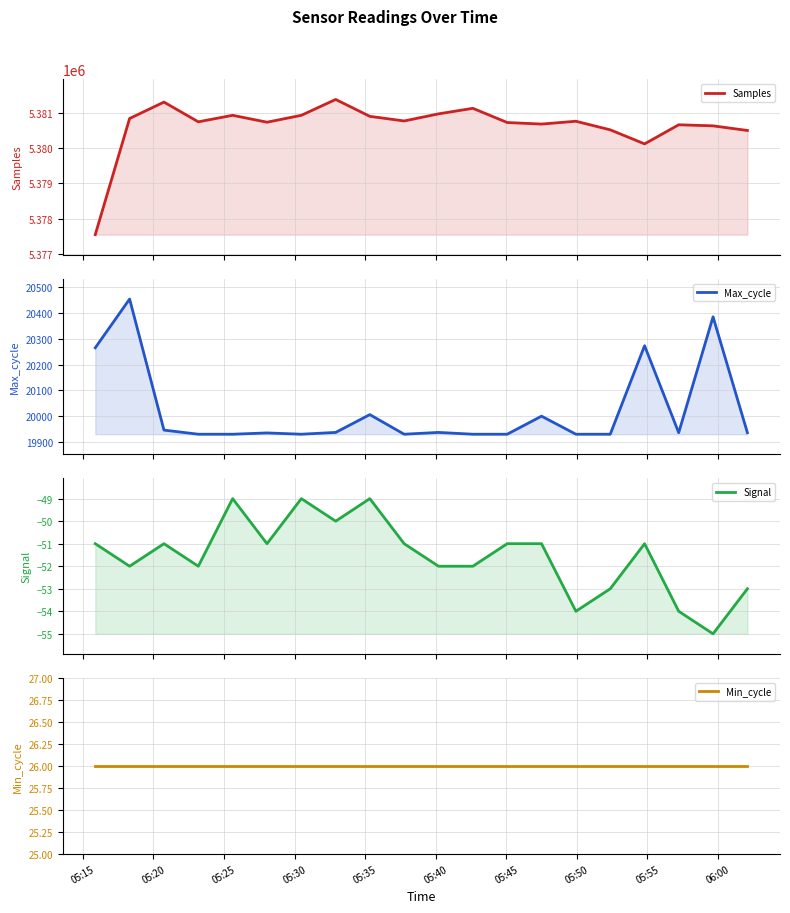

What are all the series names shown in the legend?

Samples, Max_cycle, Signal, Min_cycle